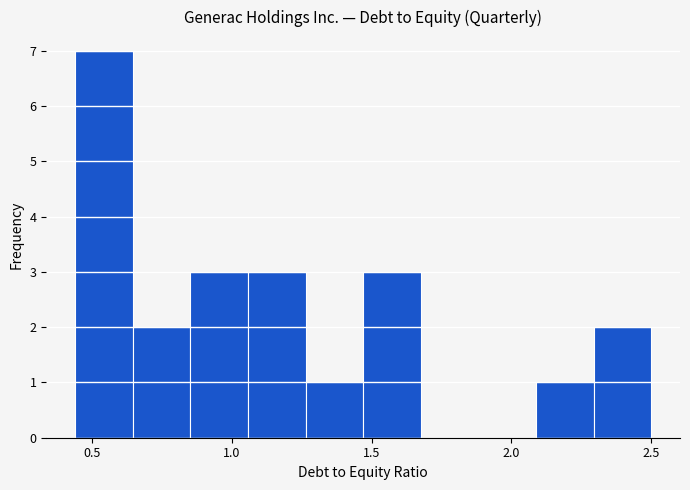

Which range on the x-axis has the tallest bar?

0.45 to 0.65